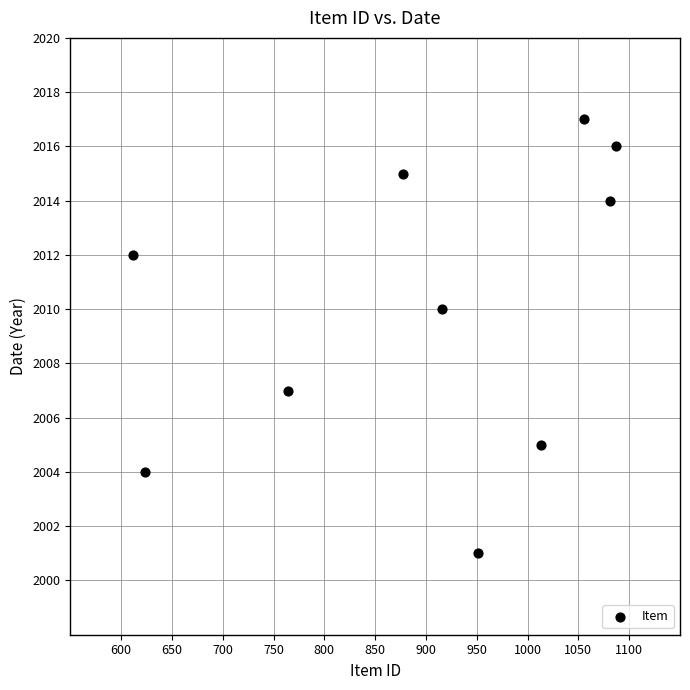

What Y value in the scatter plot is closest to 2009?

2010